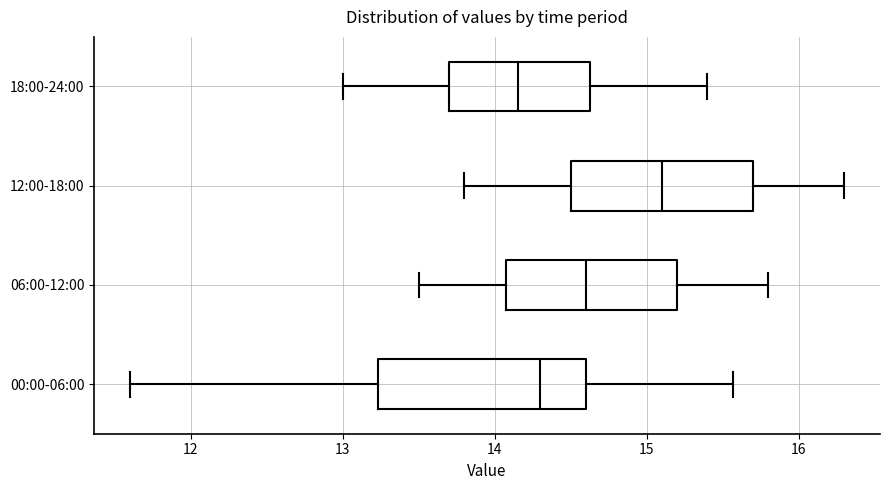

Comparing the boxes themselves (not the whiskers), which one is the widest?

00:00-06:00